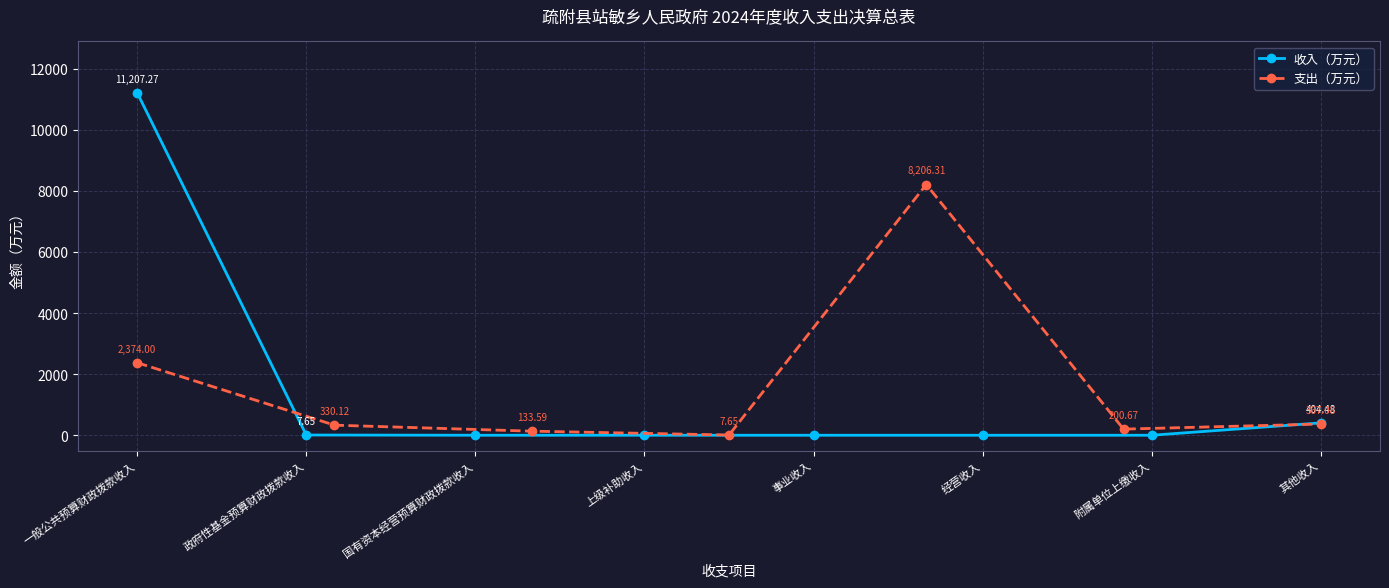

True or false: the data shows 597.9 at 其他收入.

False